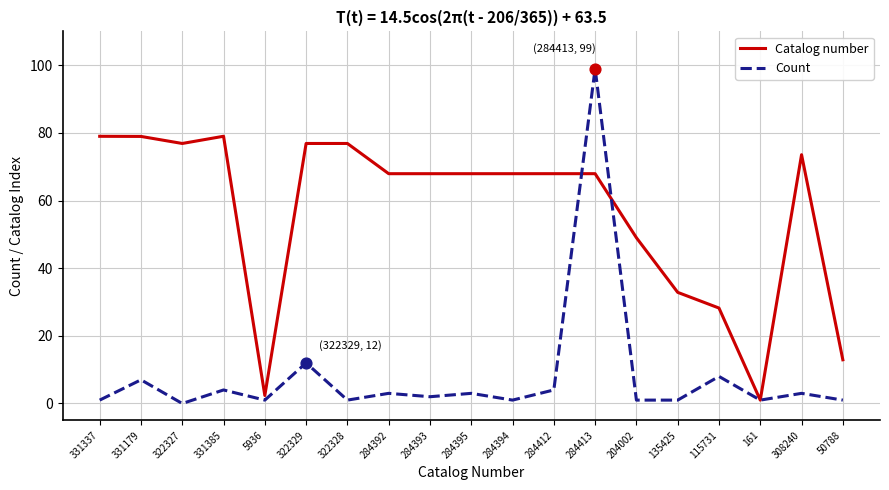

At which category is the sum across all series the highest?

284413